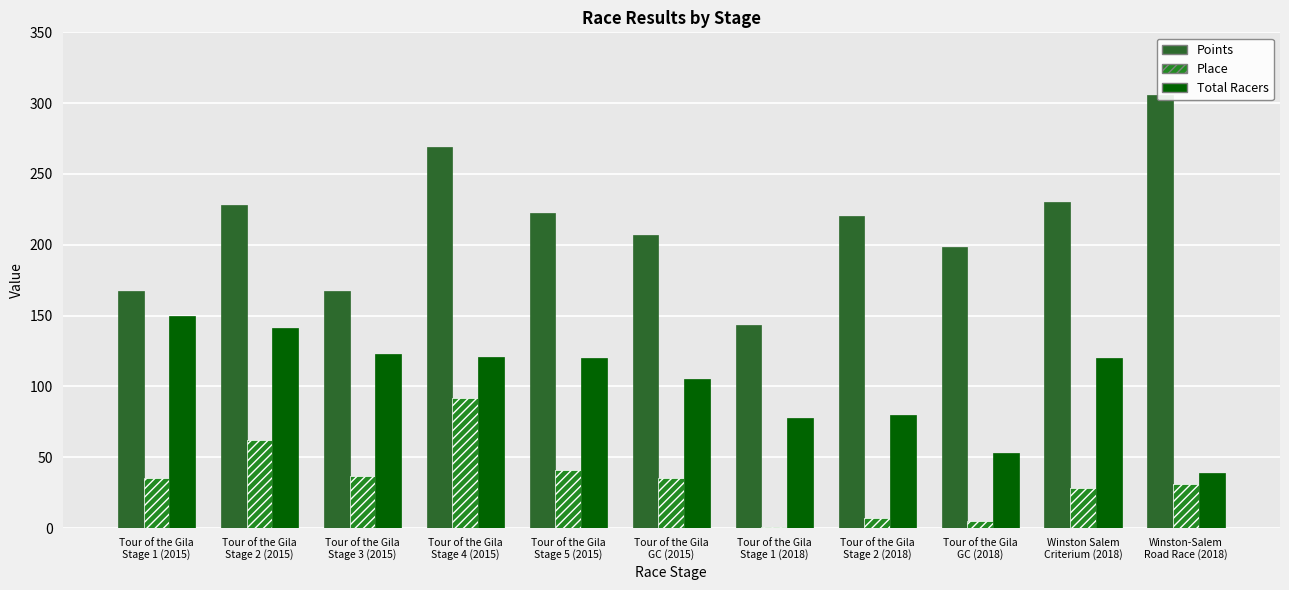

What is the difference between the second highest and minimum values in the Place series?

61.0